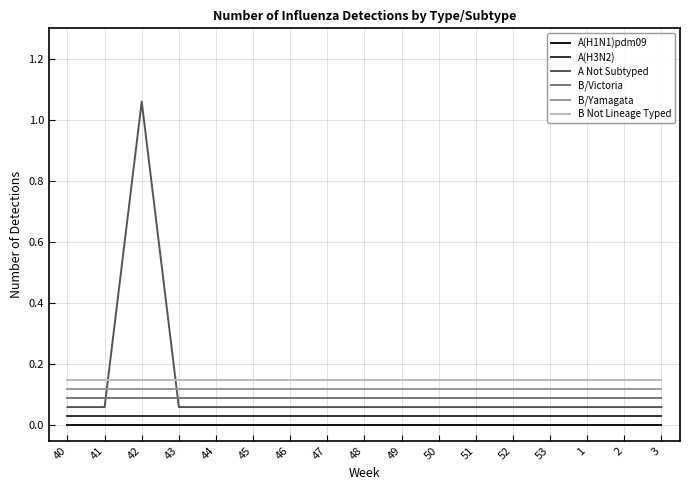

What position from the right is 3?

1